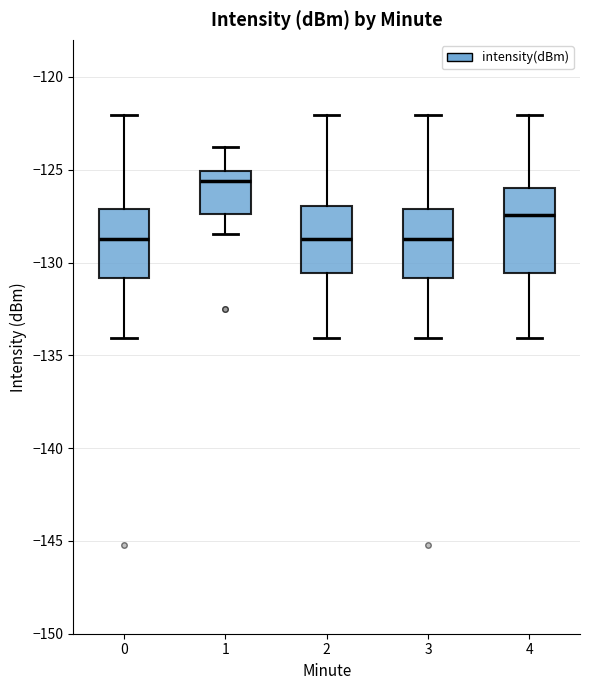

Where is the upper edge of the box at x = 3 on the y-axis? The values are not printed on the chart, so give them approximately, as read against the axis.

-127.0